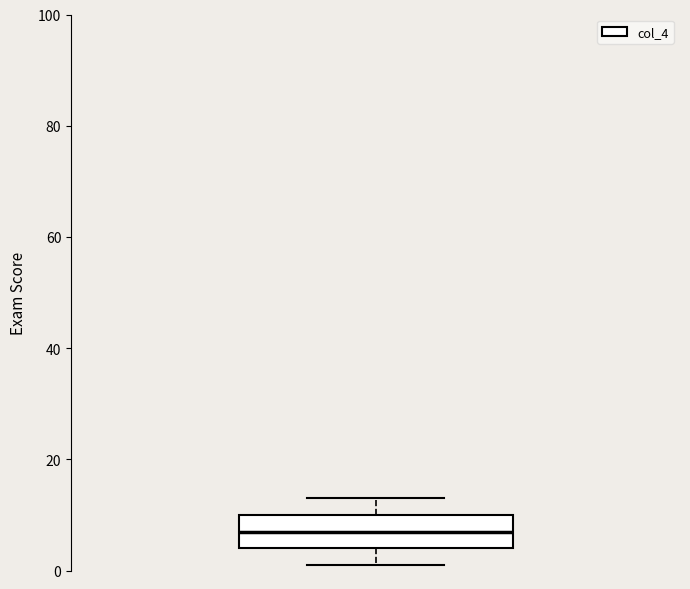

Transcribe this box plot: give where the median line is, the range the box spans, and where the two whiskers end, as read against the y-axis. The values are not printed on the chart, so give them approximately, as read against the axis.

median 8, box 4 to 10, whiskers 2 to 14